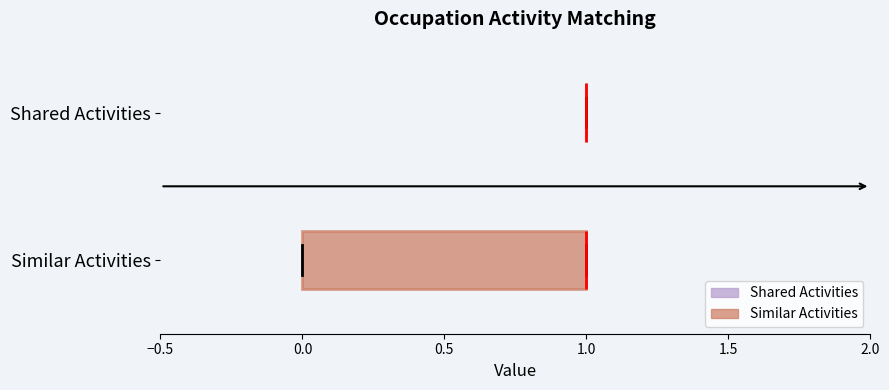

Reading bottom to top, read every box against the x-axis: the position of its median line, the range the box covers, and the ends of its whiskers. The values are not printed on the chart, so give them approximately, as read against the axis.

Similar Activities: median 1 (drawn on the box's right edge), box 0 to 1, whiskers 0 to 1
Shared Activities: box collapsed to a line at 1, whiskers 1 to 1